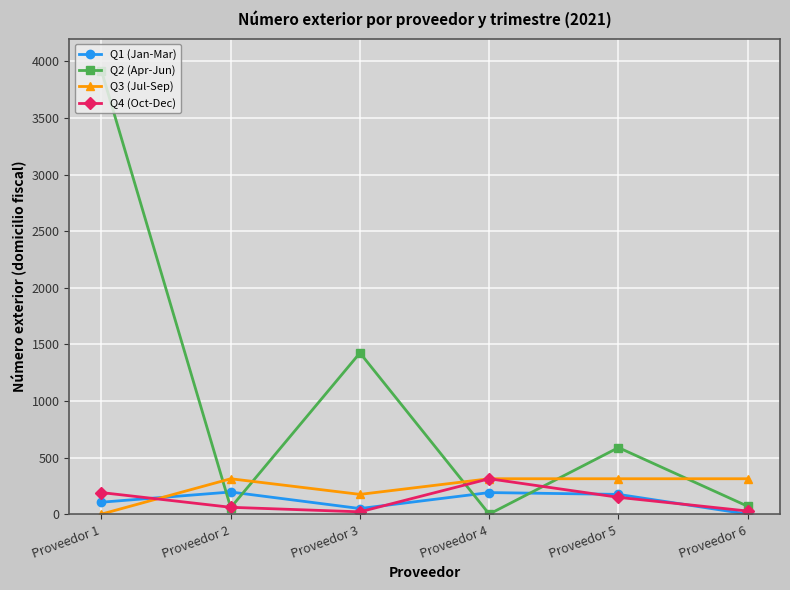

At which category does the chart reach its peak across all series?

Proveedor 1